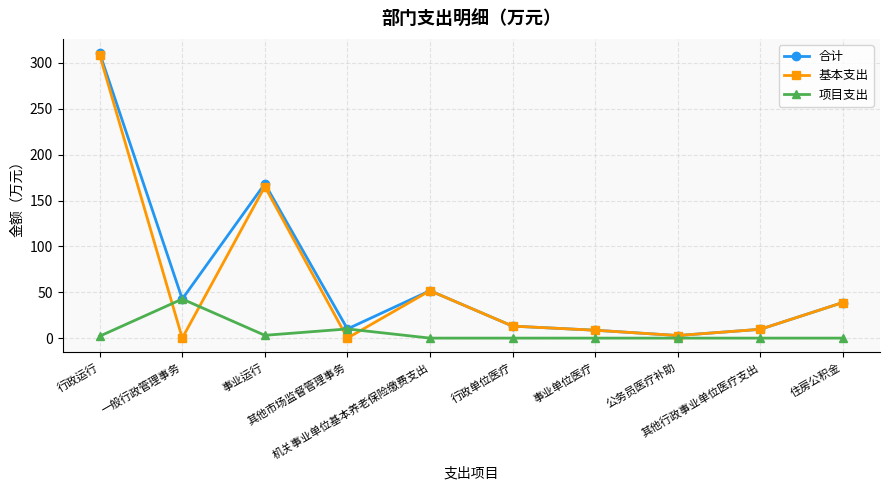

After their last crossing, which series has the higher values: 基本支出 or 项目支出?

基本支出